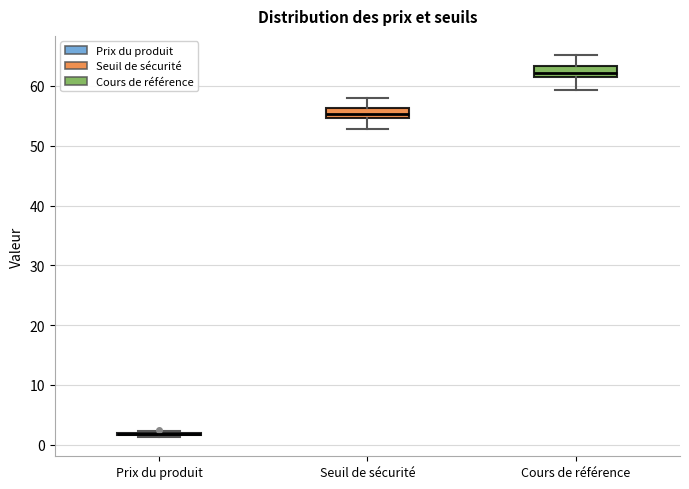

Reading left to right, read every box against the y-axis: the position of its median line, the range the box covers, and the ends of its whiskers. The values are not printed on the chart, so give them approximately, as read against the axis.

Prix du produit: box collapsed to a line at 2, whiskers 1 to 2
Seuil de sécurité: median 55 (inside the box), box 55 to 56, whiskers 53 to 58
Cours de référence: median 62, box 61 to 63, whiskers 59 to 65